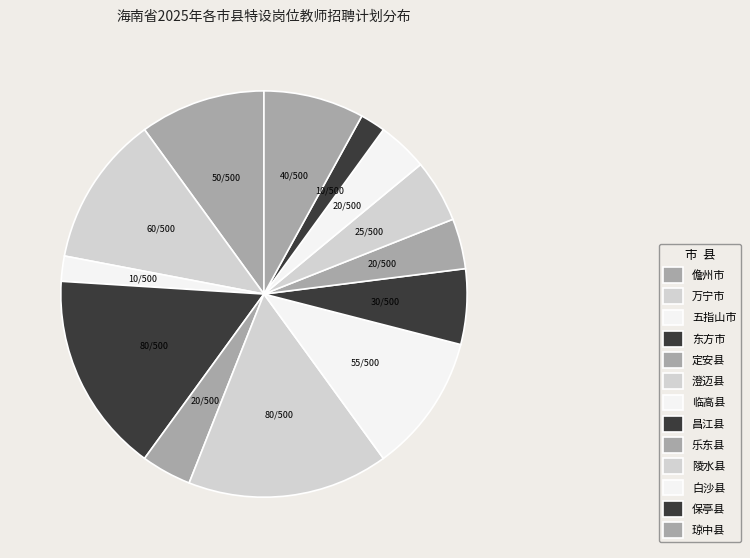

Combined, what portion of the pie is 昌江县 and 临高县?

17.0%